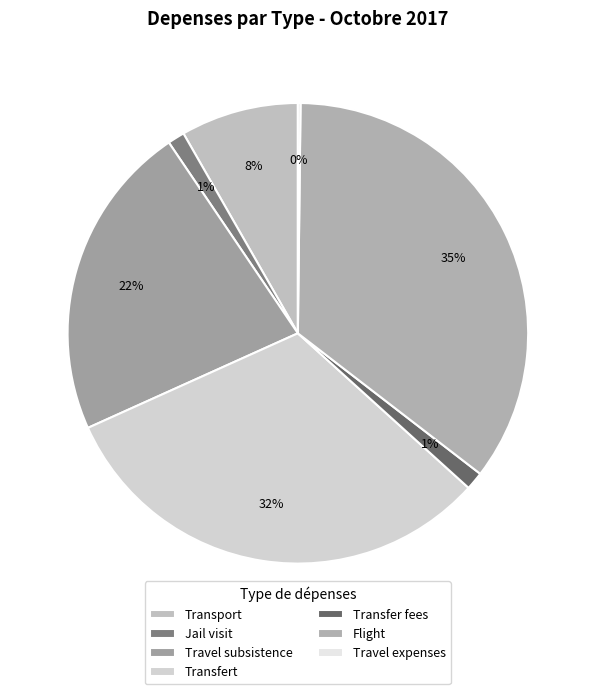

Which slice is the smallest?

Travel expenses